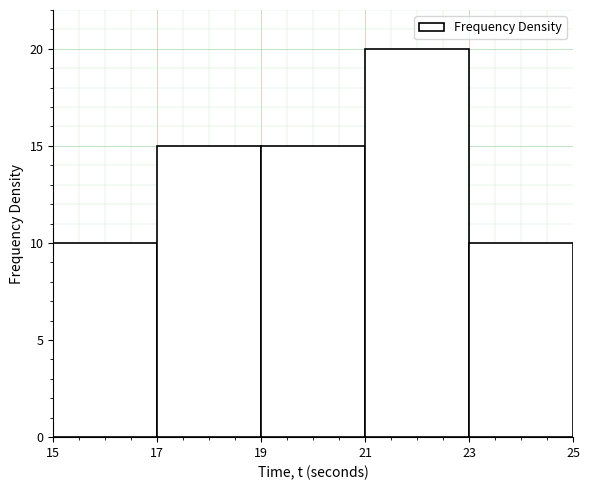

Which range on the x-axis has the tallest bar?

21 to 23